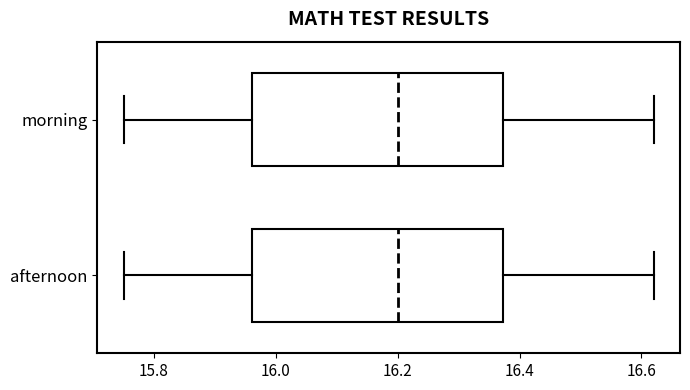

Where is the right edge of the box for afternoon on the x-axis? The values are not printed on the chart, so give them approximately, as read against the axis.

16.38